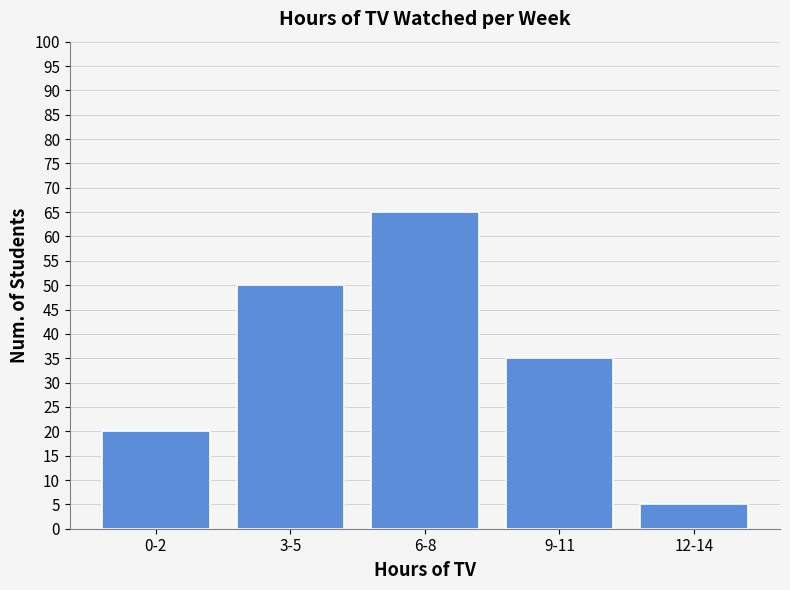

Reading right to left, what are all the values shown in this chart?

12-14=5	9-11=35	6-8=65	3-5=50	0-2=20